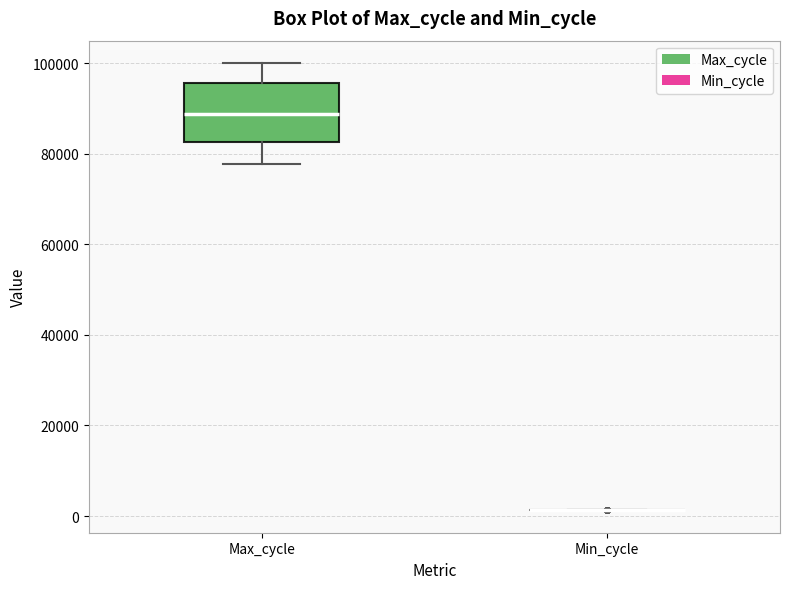

Reading left to right, transcribe this box plot: for each box, give where its median line is, the range the box spans, and where its two whiskers end, as read against the y-axis. The values are not printed on the chart, so give them approximately, as read against the axis.

Max_cycle: median 88000, box 82000 to 96000, whiskers 78000 to 100000
Min_cycle: box collapsed to a line at 2000, whiskers 2000 to 2000